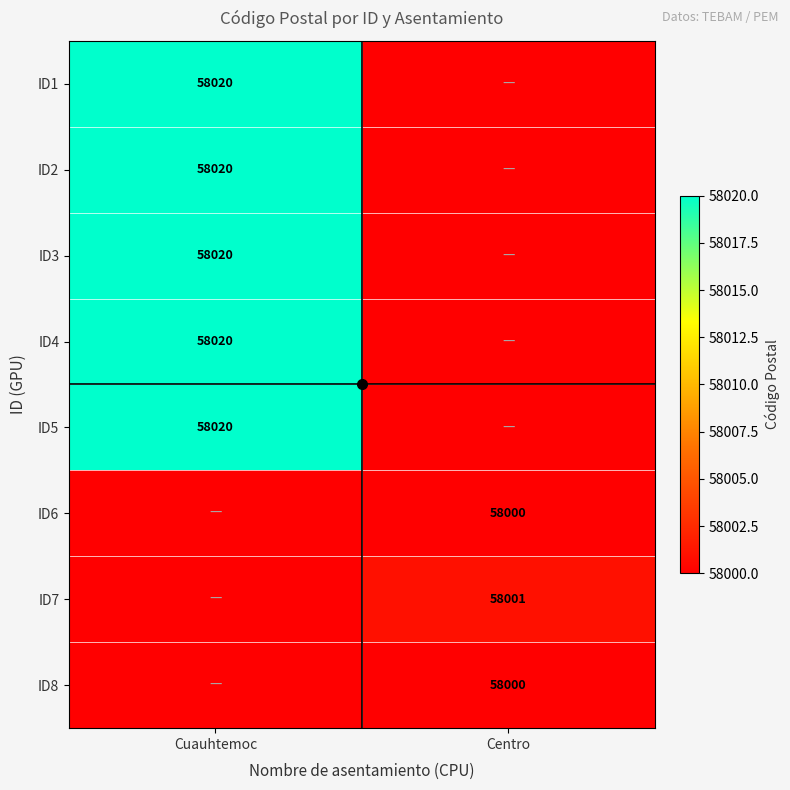

What is the total value across all series at Centro?

464001